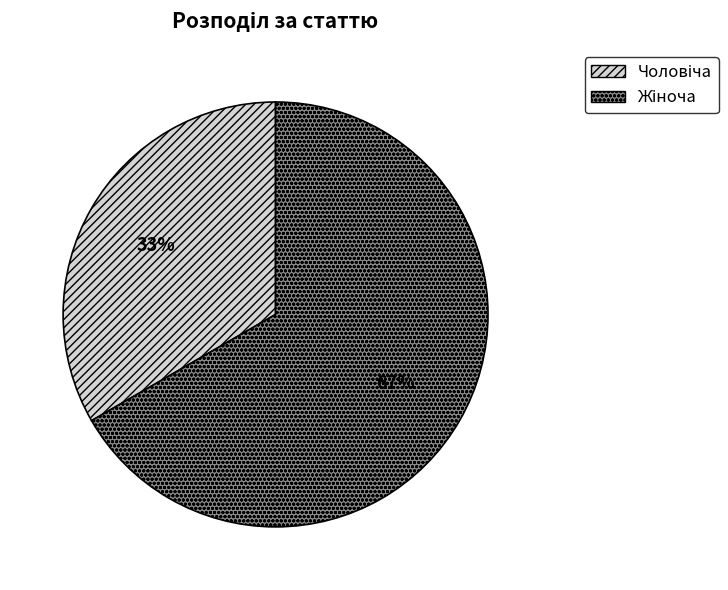

Is there a majority slice in this chart?

Yes